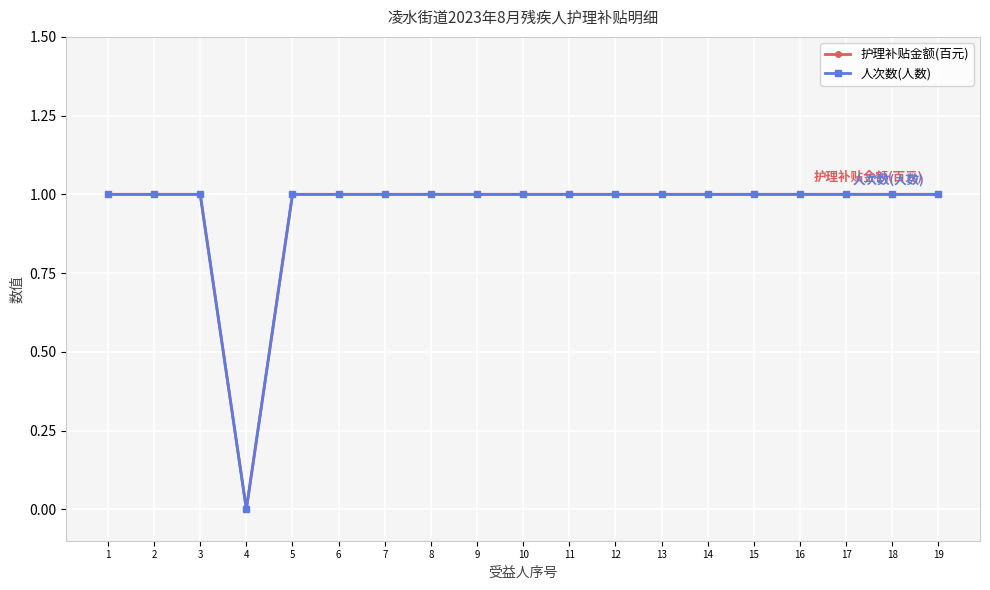

Where is the first local minimum for 人次数(人数)?

4